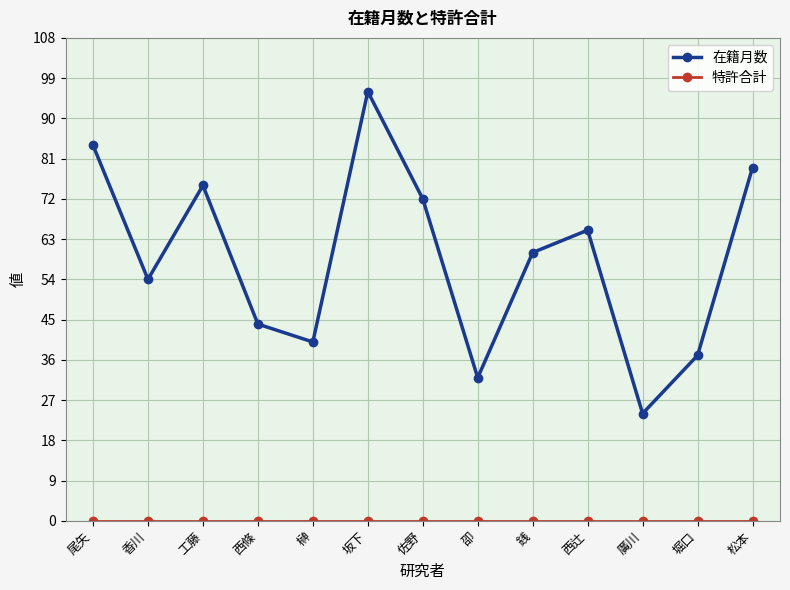

What is the approximate value of 在籍月数 at 堀口, to the nearest 10?

40